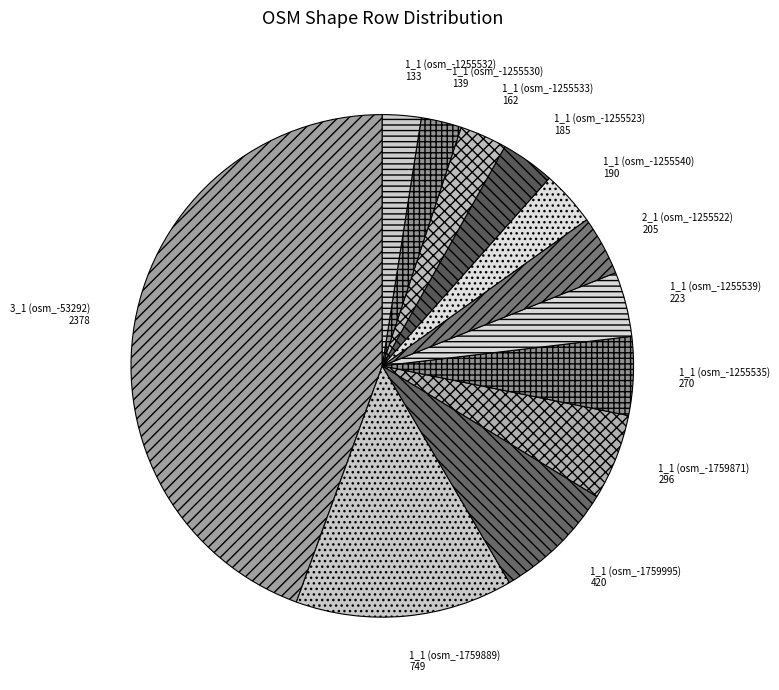

What is the largest slice in the pie chart?

3_1 (osm_-53292)